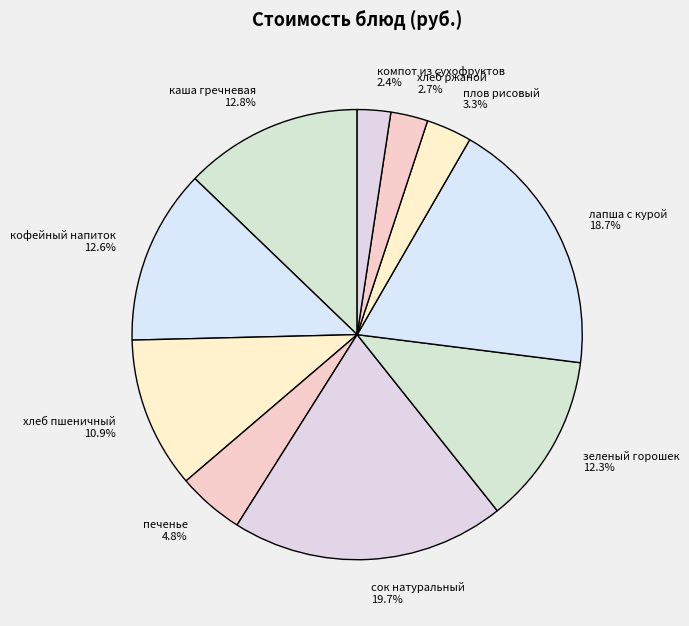

Which slice is the largest?

сок натуральный